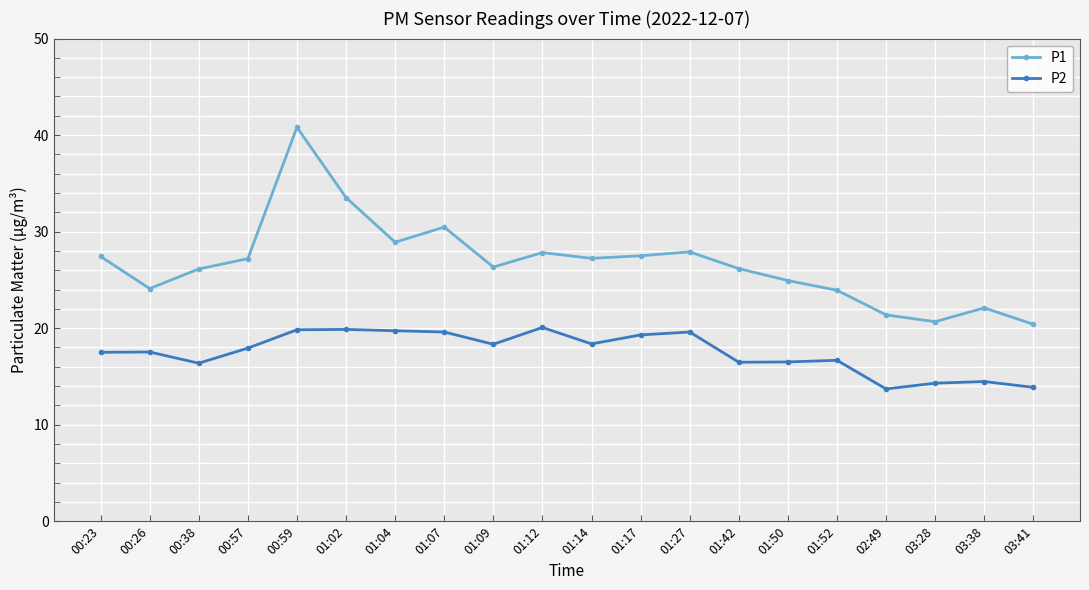

How many values in the P2 series are below 17?

8